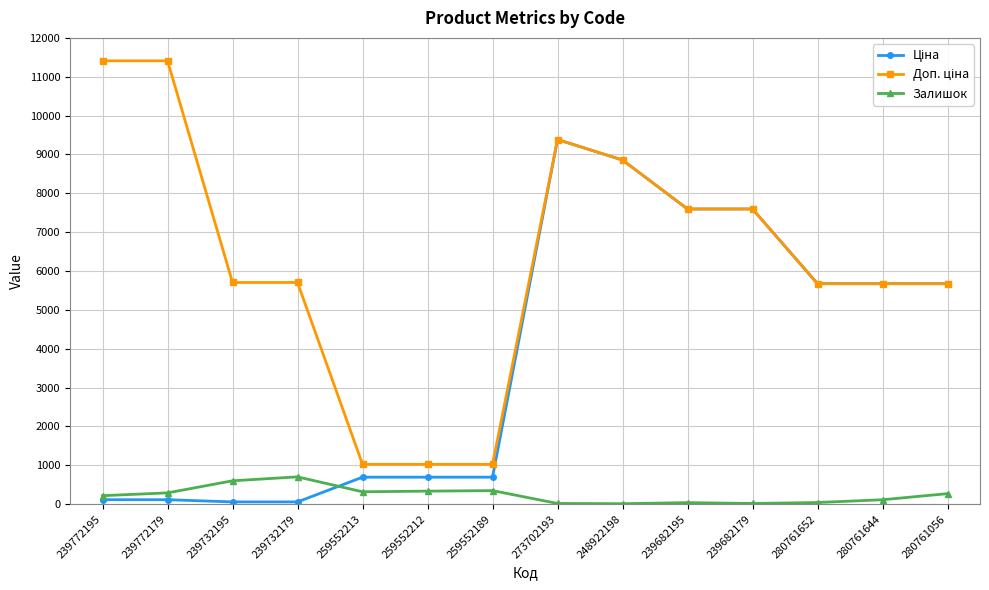

What is the average value of the Залишок series?

237.3